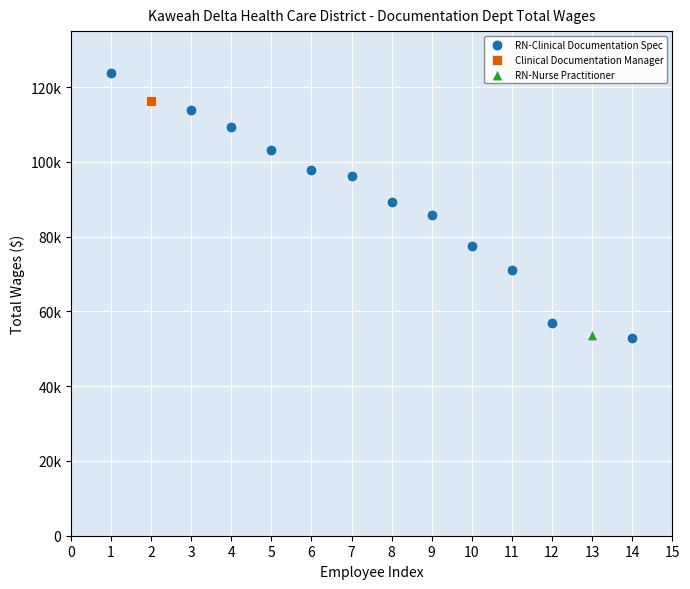

What are all the series names shown in the legend?

RN-Clinical Documentation Spec, Clinical Documentation Manager, RN-Nurse Practitioner